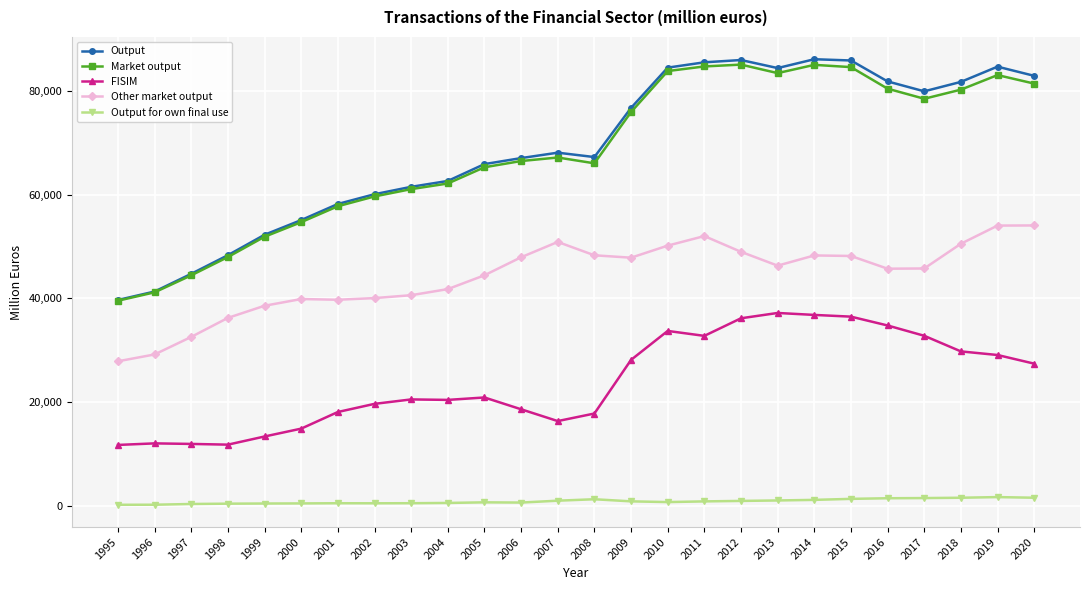

What is the minimum value shown in the chart?

139